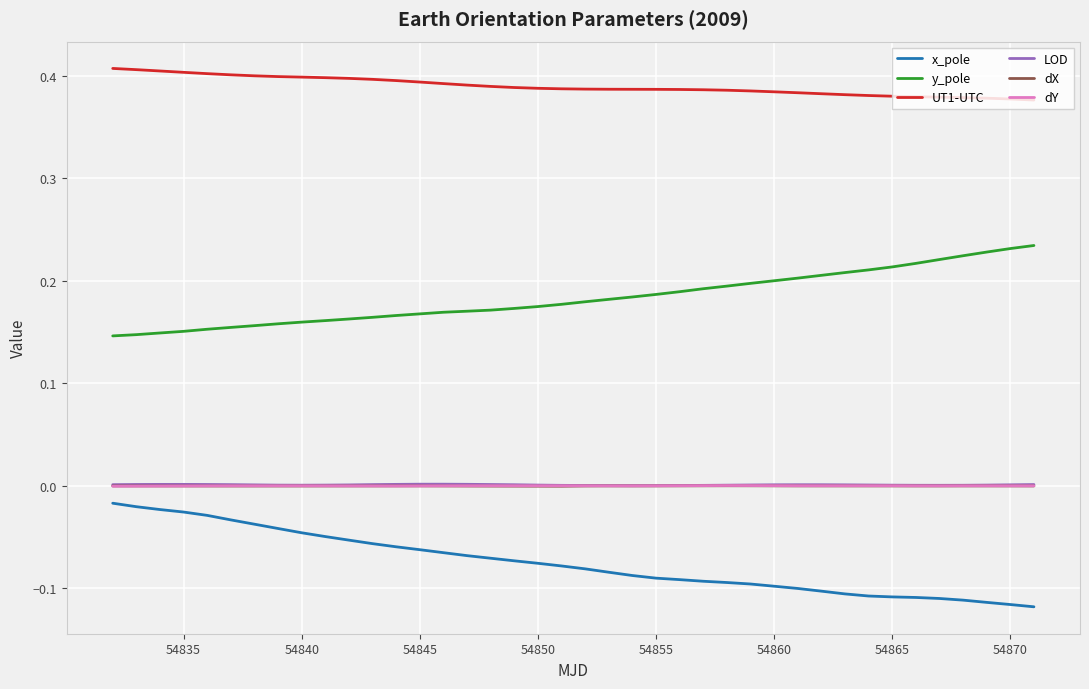

True or false: dX and UT1-UTC intersect in this chart.

False